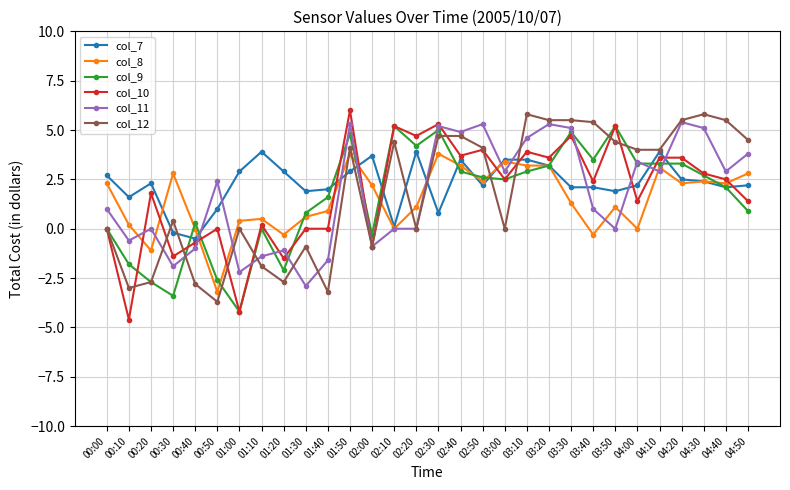

What is the total value across all series at 04:50?

15.6